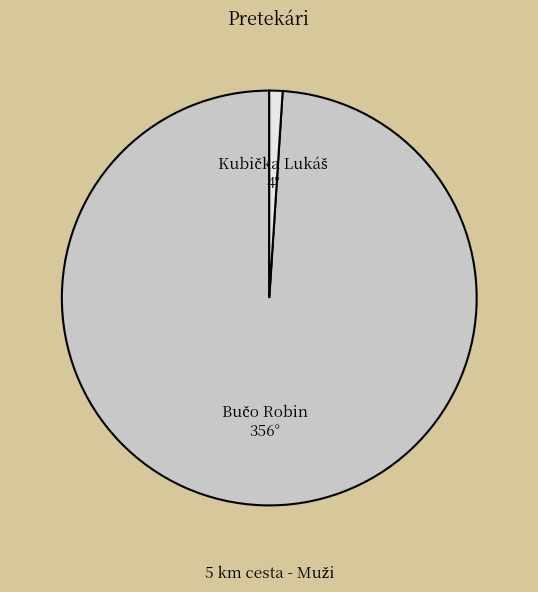

Is there a majority slice in this chart?

Yes